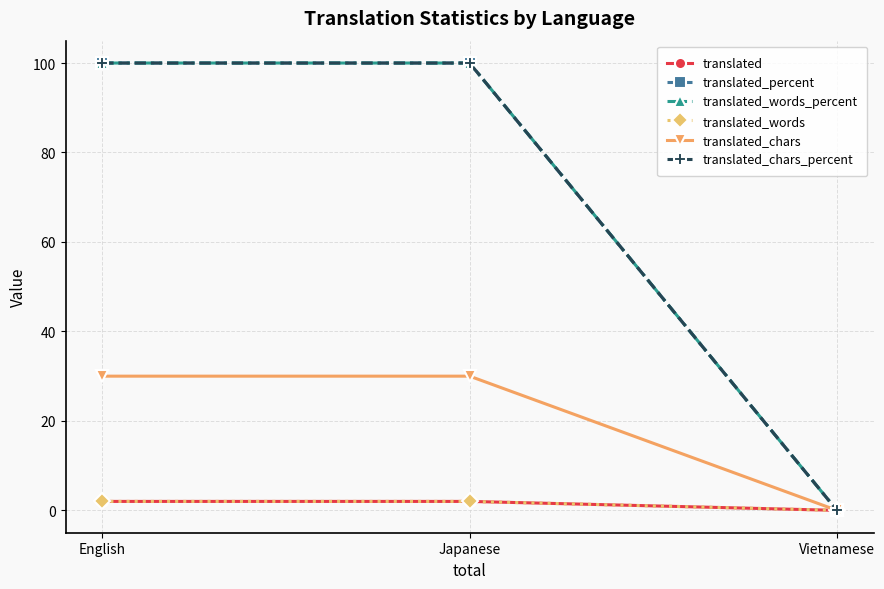

Is this an area chart (filled region under the line)?

No